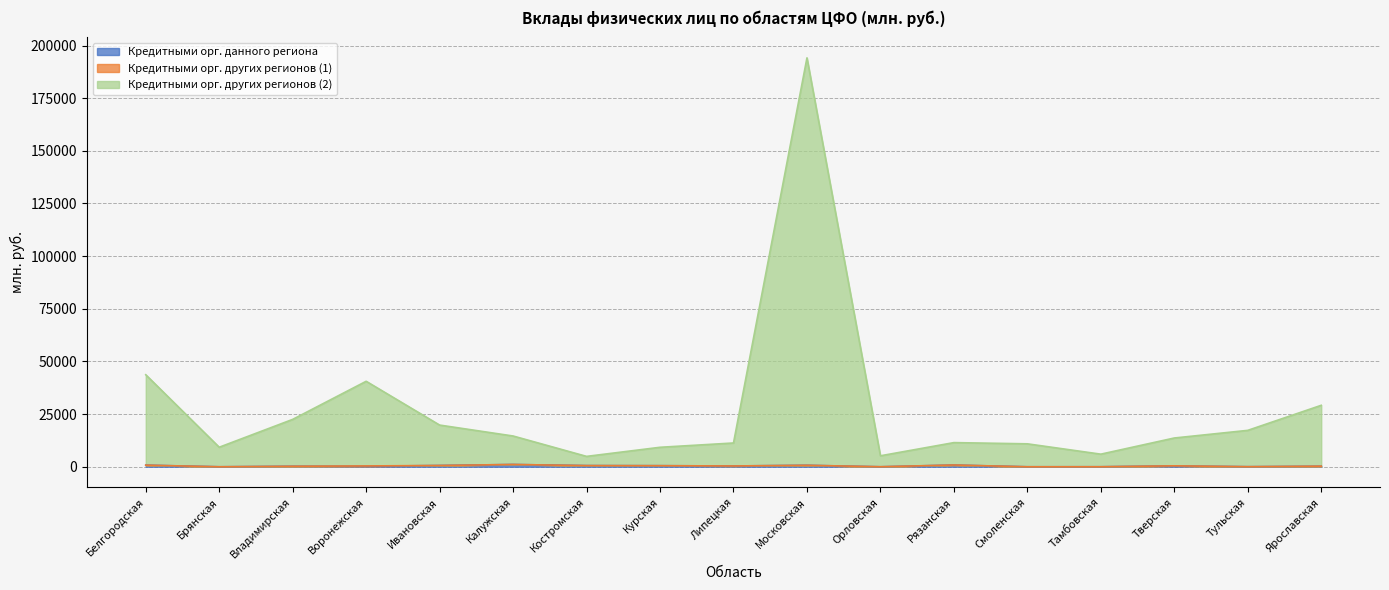

Which series has the widest spread of values?

Кредитными орг. других регионов (2)